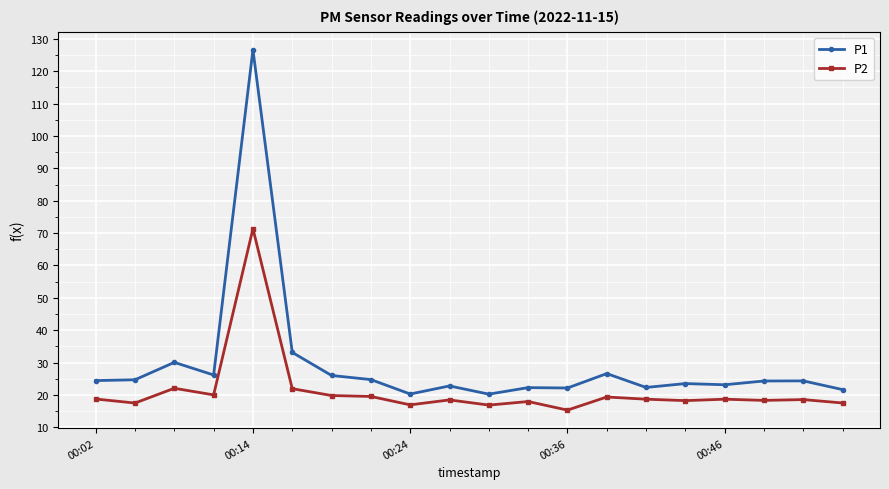

What is the maximum value for P1?

126.7